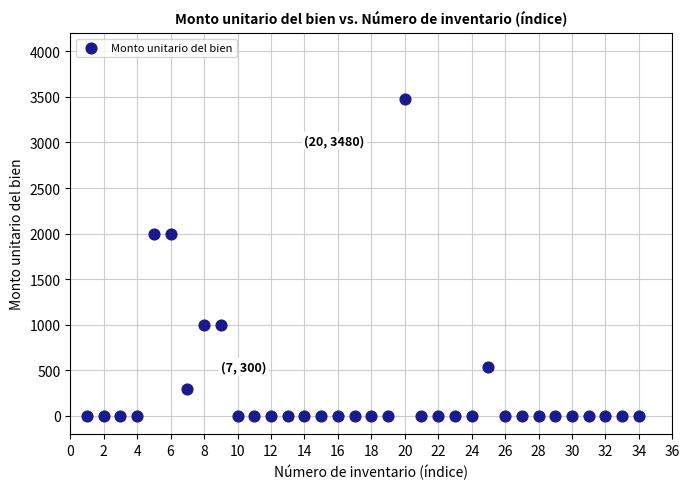

What is the range of X values (max minus min)?

33.0